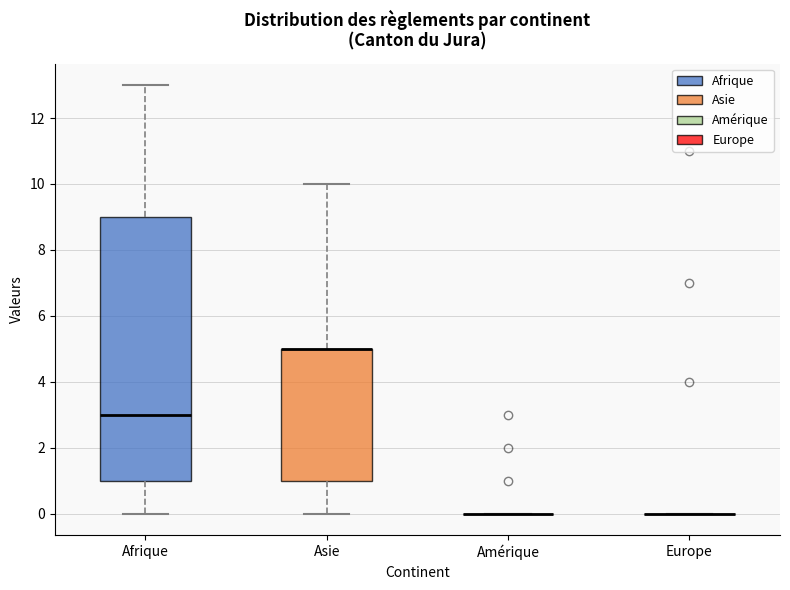

Where does the lower whisker of the box for Asie end on the y-axis? The values are not printed on the chart, so give them approximately, as read against the axis.

0